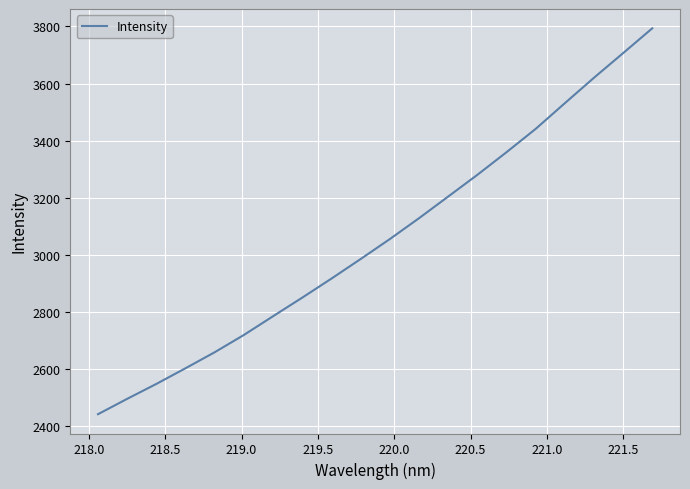

What is the greatest value displayed?

3793.5